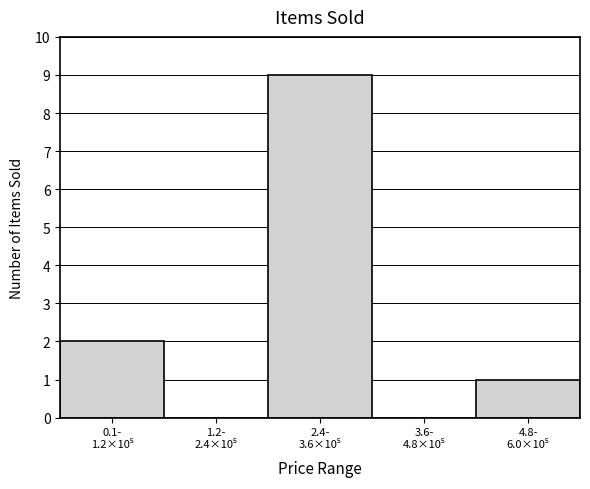

What is the maximum value shown in the chart?

9